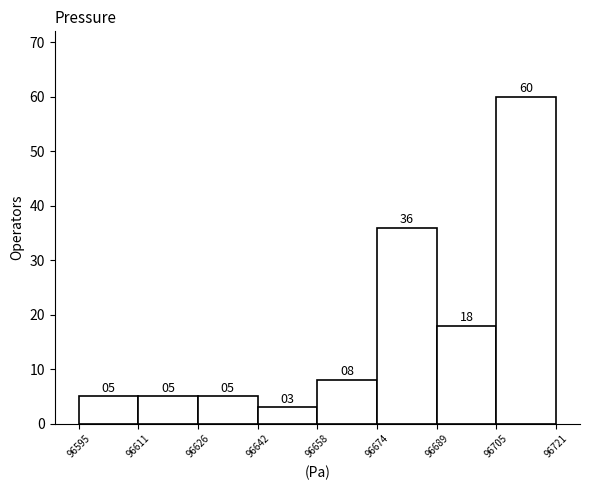

Reading left to right, transcribe this chart: for each bar, give the range it covers on the x-axis and its height.

96595 to 96611: 5
96611 to 96626: 5
96626 to 96642: 5
96642 to 96658: 3
96658 to 96674: 8
96674 to 96689: 36
96689 to 96705: 18
96705 to 96721: 60